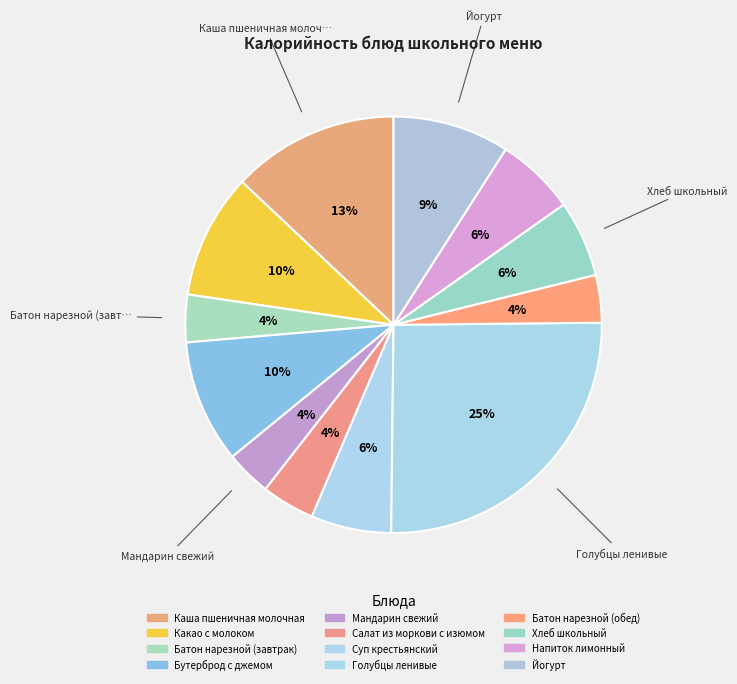

Combined, what portion of the pie is Хлеб школьный and Мандарин свежий?

9.5%